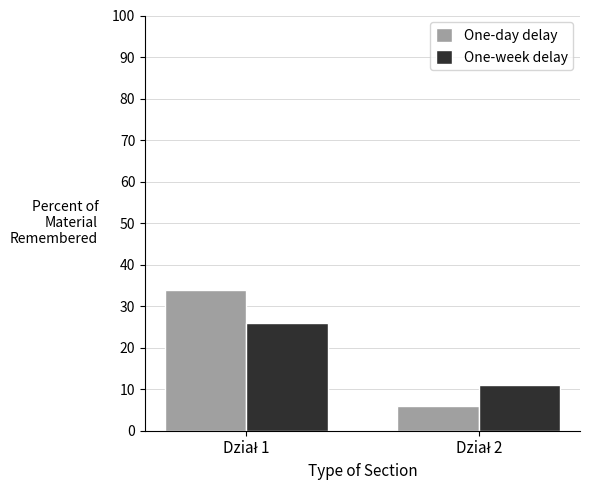

Reading left to right, transcribe all the data shown in this chart.

One-day delay: 34	6
One-week delay: 26	11